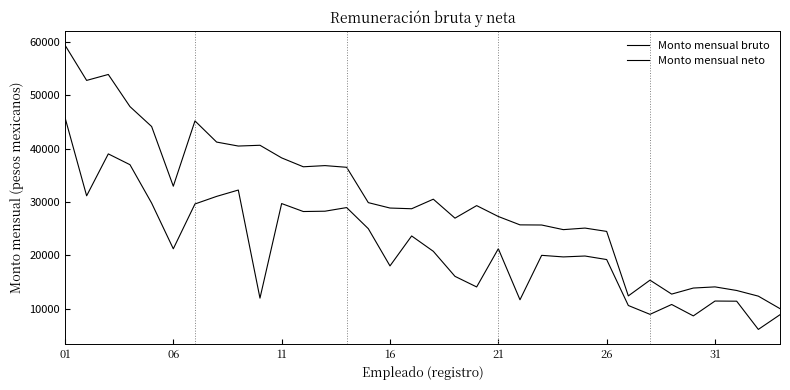

Does the chart have visible grid lines?

No